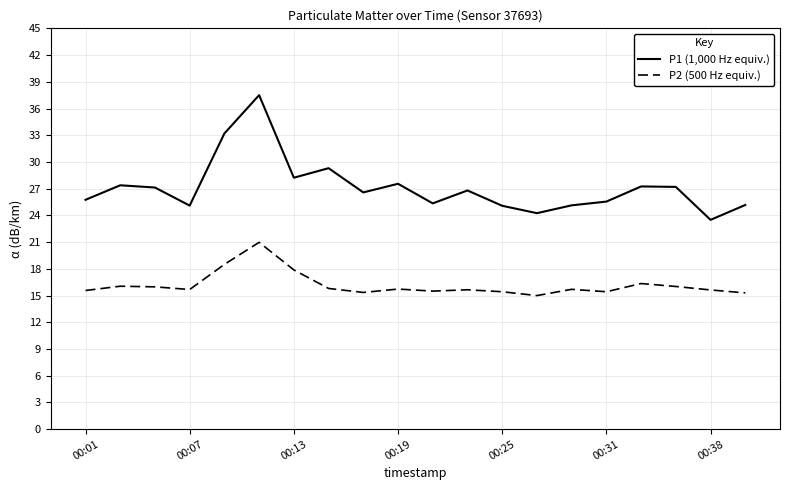

True or false: P2 (500 Hz equiv.) has more than 0 interior local peaks.

True